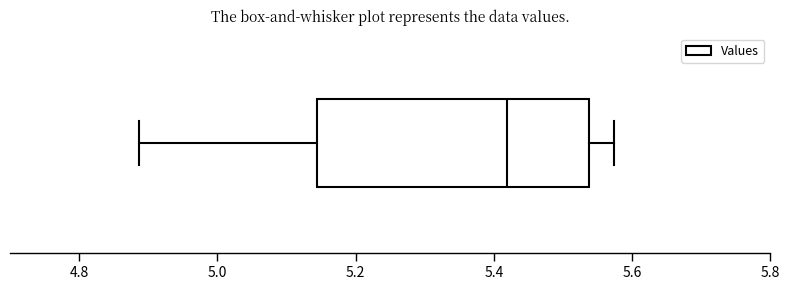

Read this box plot against the x-axis: the position of the median line, the range covered by the box, and the ends of both whiskers. The values are not printed on the chart, so give them approximately, as read against the axis.

median 5.42, box 5.14 to 5.54, whiskers 4.88 to 5.58